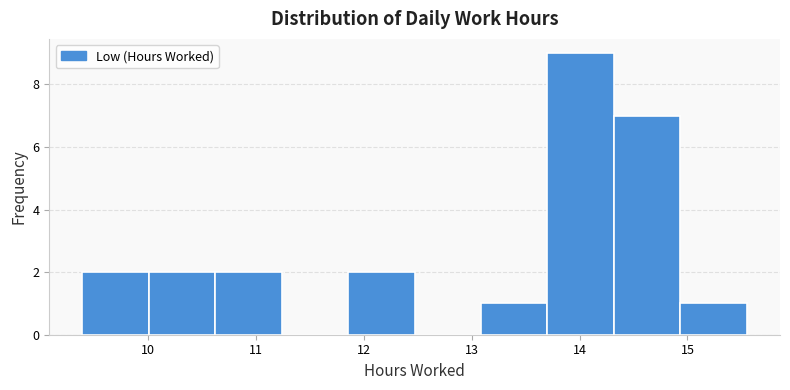

Reading left to right, transcribe this chart: for each bar, give the range it covers on the x-axis and its height. Neither the bar edges nor the heights are printed on the chart, so give them approximately, as read against the axes.

9.4 to 10.0: 2
10.0 to 10.6: 2
10.6 to 11.2: 2
11.2 to 11.9: 0
11.9 to 12.5: 2
12.5 to 13.1: 0
13.1 to 13.7: 1
13.7 to 14.3: 9
14.3 to 14.9: 7
14.9 to 15.6: 1